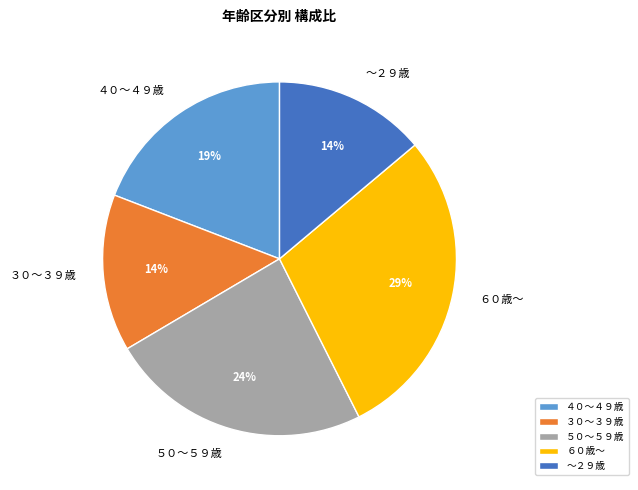

True or false: ３０～３９歳 accounts for 14% of the total.

True